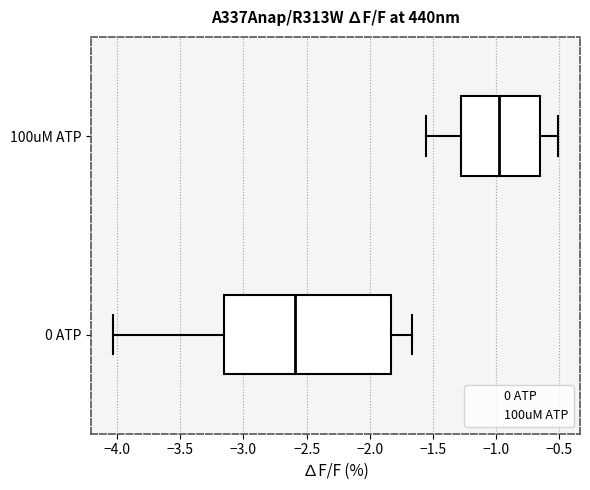

Reading bottom to top, transcribe this box plot: for each box, give where its median line is, the range the box spans, and where its two whiskers end, as read against the x-axis. The values are not printed on the chart, so give them approximately, as read against the axis.

0 ATP: median -2.60, box -3.15 to -1.85, whiskers -4.05 to -1.65
100uM ATP: median -1.00, box -1.30 to -0.65, whiskers -1.55 to -0.50